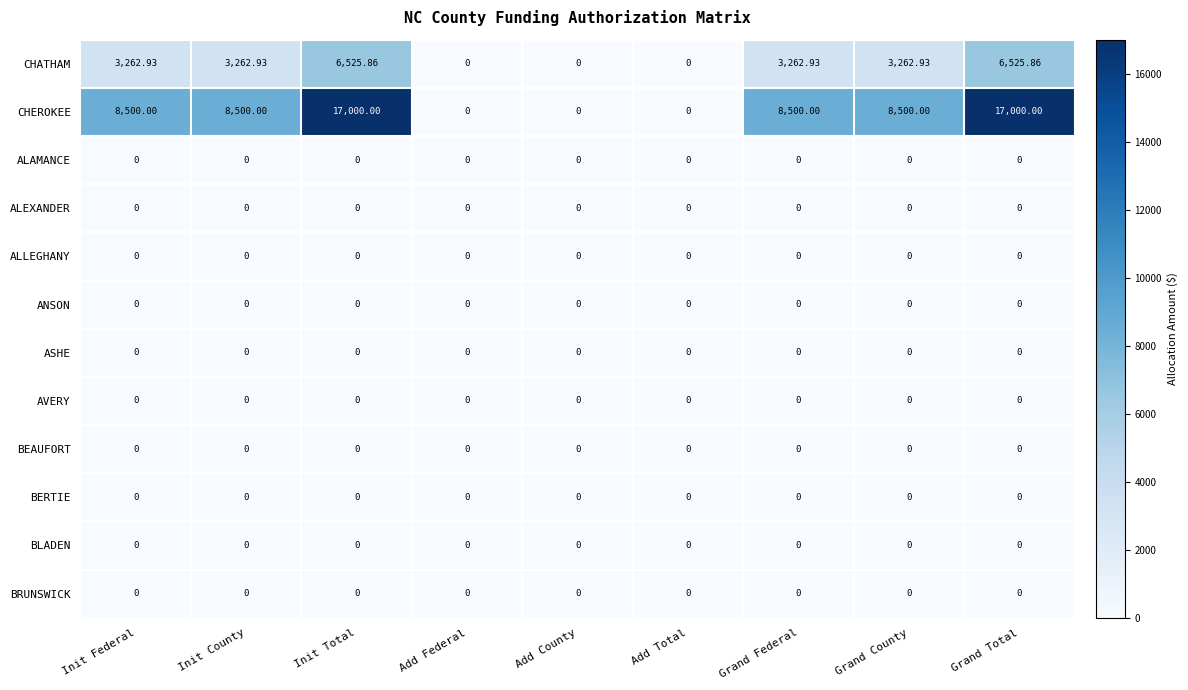

Where does the CHATHAM series first go above 3262?

Init Federal